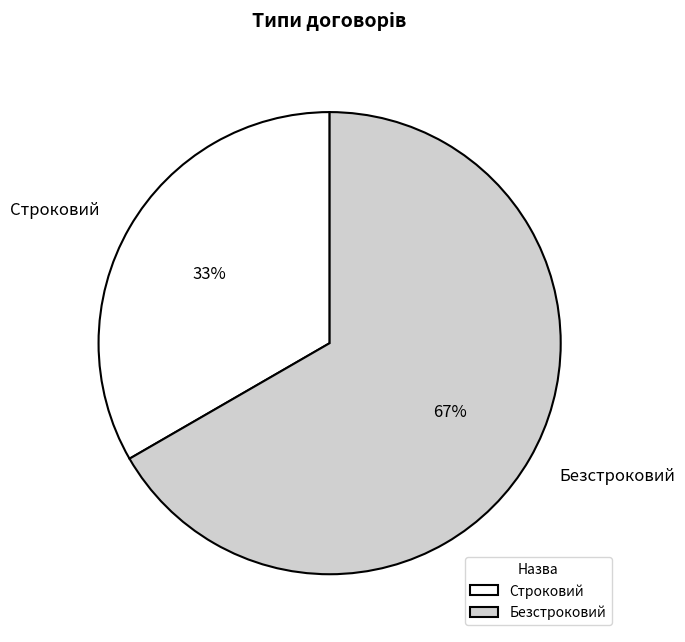

Count the number of slices in the pie.

2